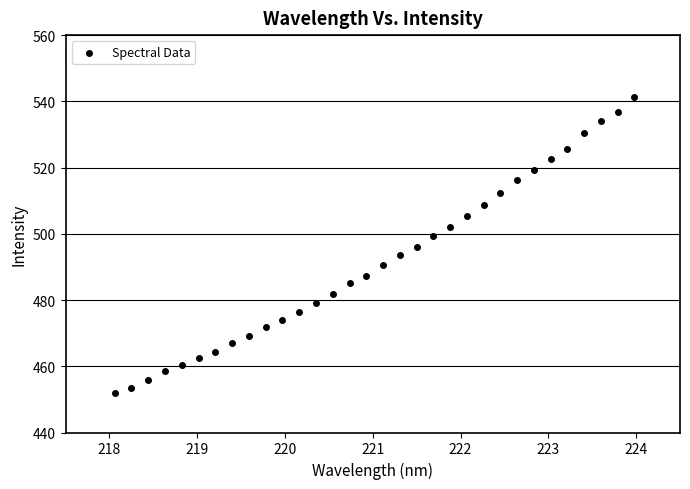

What is the range of Y values (max minus min)?

89.6